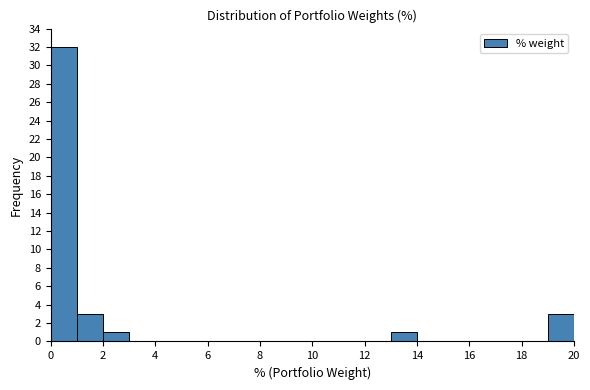

Reading left to right, transcribe this chart: for each bar, give the range it covers on the x-axis and its height. The values are not printed on the chart, so give them approximately, as read against the axis.

0 to 1: 32
1 to 2: 3
2 to 3: 1
3 to 4: 0
4 to 5: 0
5 to 6: 0
6 to 7: 0
7 to 8: 0
8 to 9: 0
9 to 10: 0
10 to 11: 0
11 to 12: 0
12 to 13: 0
13 to 14: 1
14 to 15: 0
15 to 16: 0
16 to 17: 0
17 to 18: 0
18 to 19: 0
19 to 20: 3